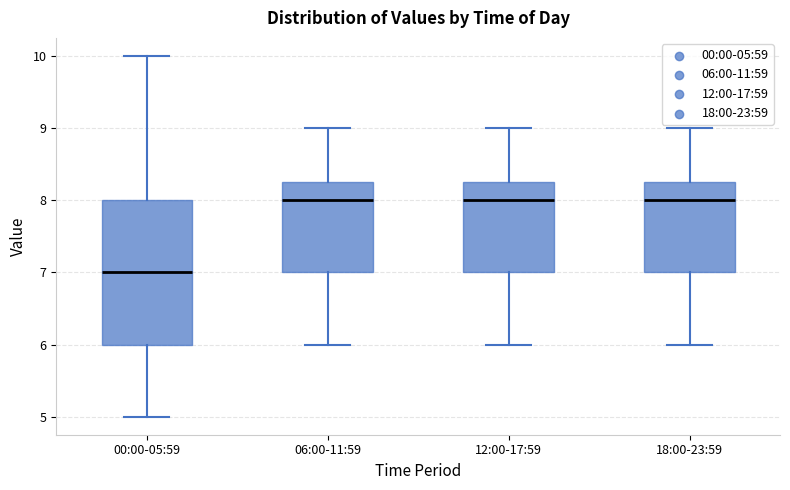

Reading left to right, read every box against the y-axis: the position of its median line, the range the box covers, and the ends of its whiskers. The values are not printed on the chart, so give them approximately, as read against the axis.

00:00-05:59: median 7.0, box 6.0 to 8.0, whiskers 5.0 to 10.0
06:00-11:59: median 8.0, box 7.0 to 8.3, whiskers 6.0 to 9.0
12:00-17:59: median 8.0, box 7.0 to 8.3, whiskers 6.0 to 9.0
18:00-23:59: median 8.0, box 7.0 to 8.3, whiskers 6.0 to 9.0